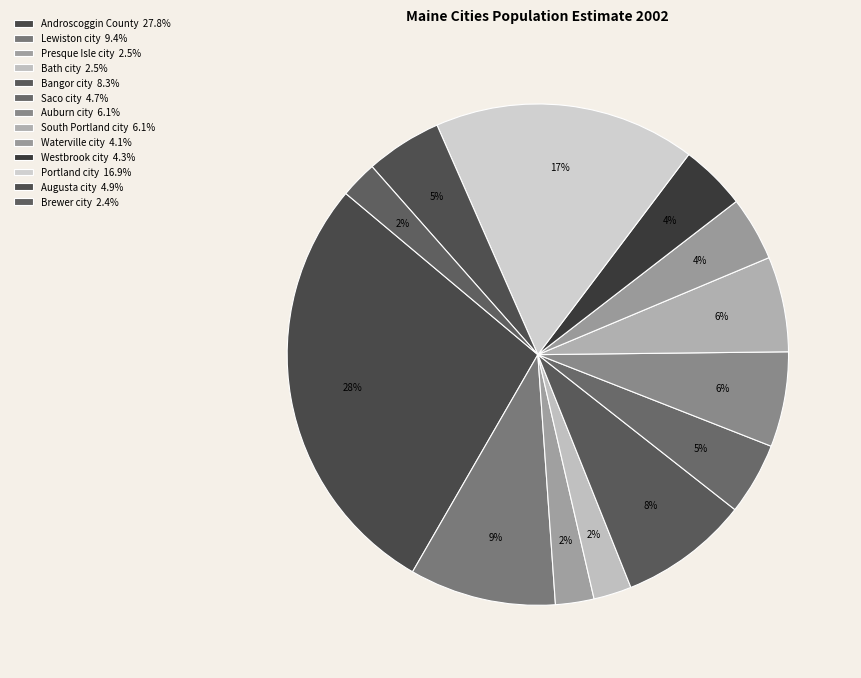

True or false: Presque Isle city accounts for 14% of the total.

False